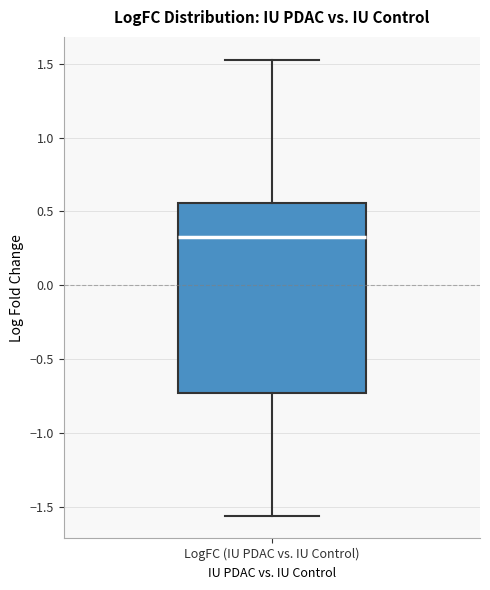

Where does the median line of the box for LogFC (IU PDAC vs. IU Control) sit on the y-axis? The values are not printed on the chart, so give them approximately, as read against the axis.

0.35